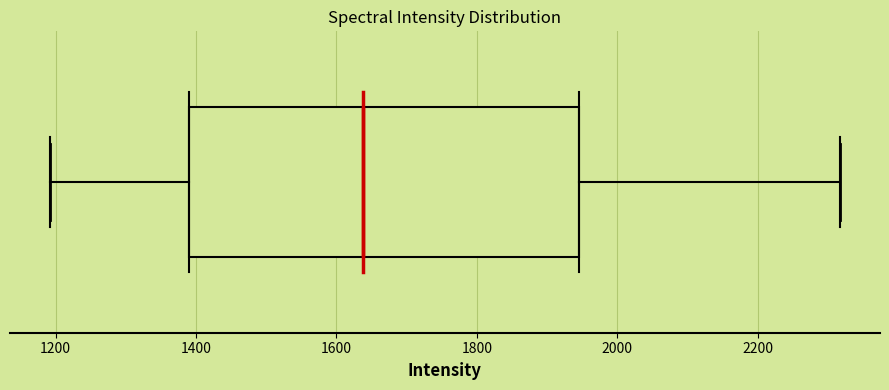

Transcribe this box plot: give where the median line is, the range the box spans, and where the two whiskers end, as read against the x-axis. The values are not printed on the chart, so give them approximately, as read against the axis.

median 1640, box 1380 to 1940, whiskers 1200 to 2320